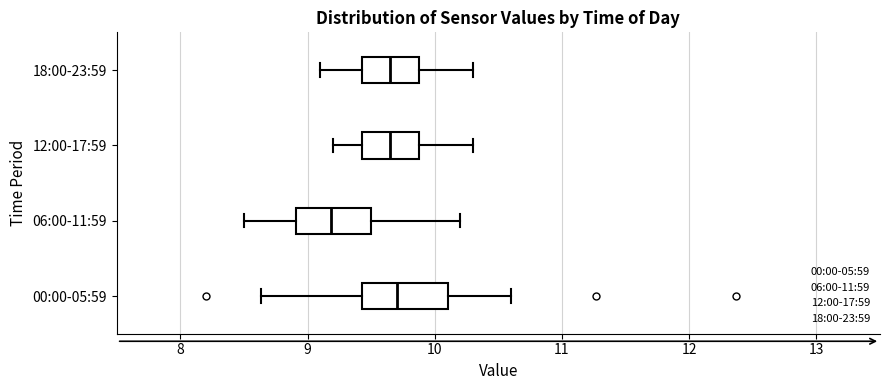

Which box's median line is the furthest to the left?

06:00-11:59